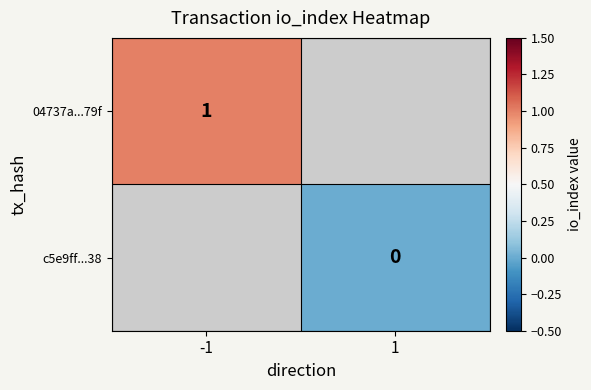

Is it true that 04737a...79f equals 0 at -1?

False